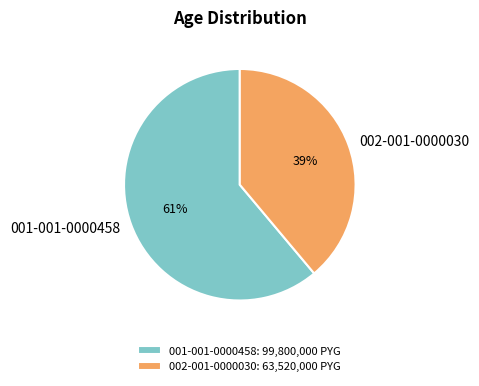

What is the smallest slice in the pie chart?

002-001-0000030